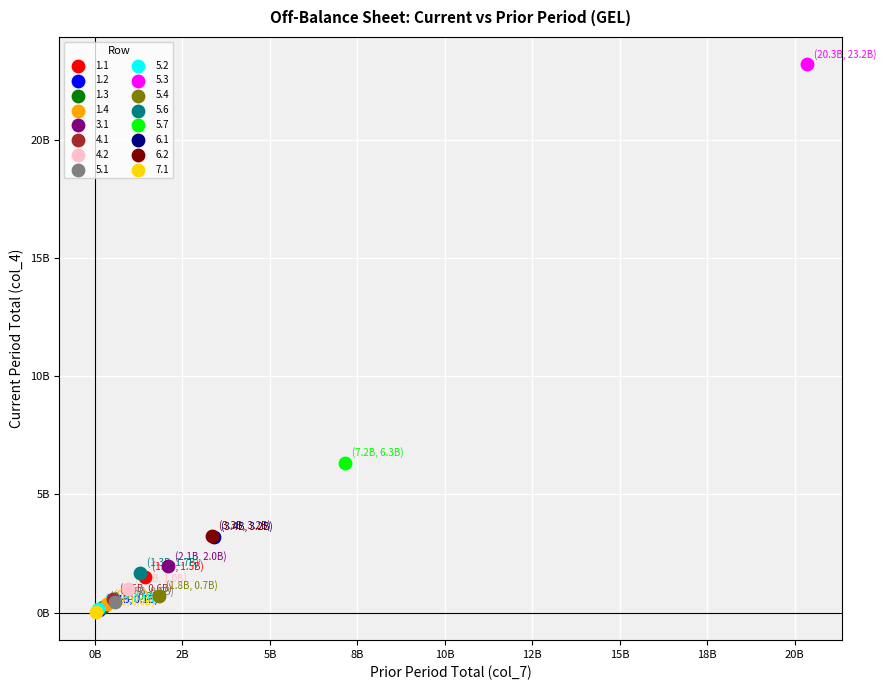

What are all the series names shown in the legend?

1.1, 1.2, 1.3, 1.4, 3.1, 4.1, 4.2, 5.1, 5.2, 5.3, 5.4, 5.6, 5.7, 6.1, 6.2, 7.1